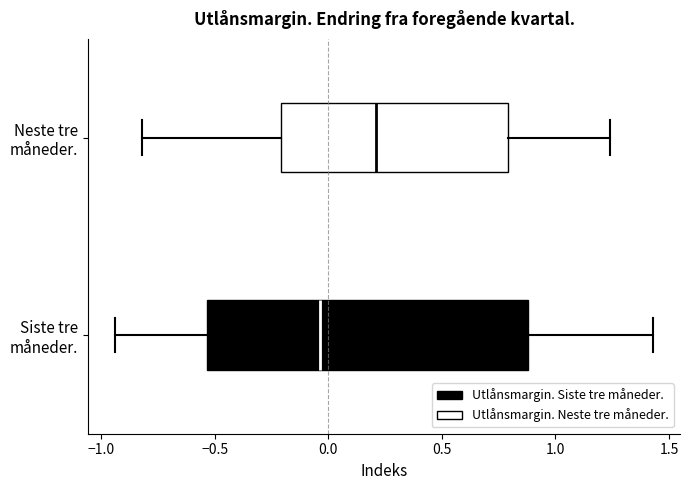

Which box's median line is the furthest to the right?

Neste tre måneder.